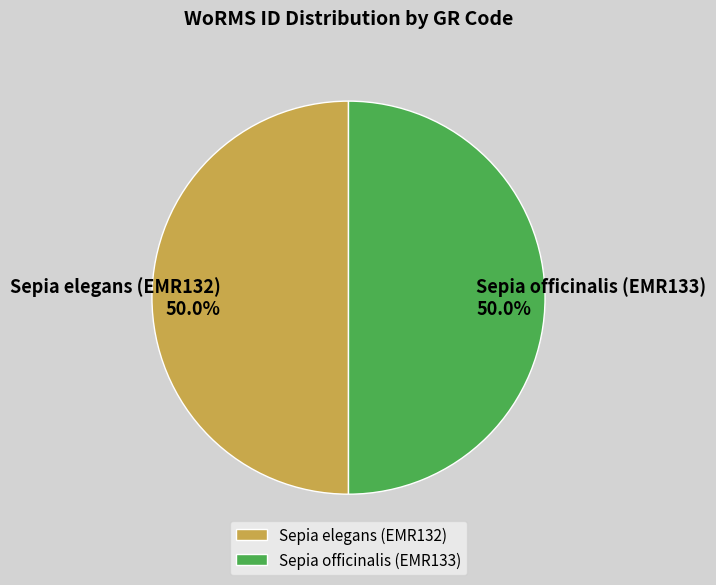

True or false: Sepia elegans (EMR132) accounts for 60% of the total.

False